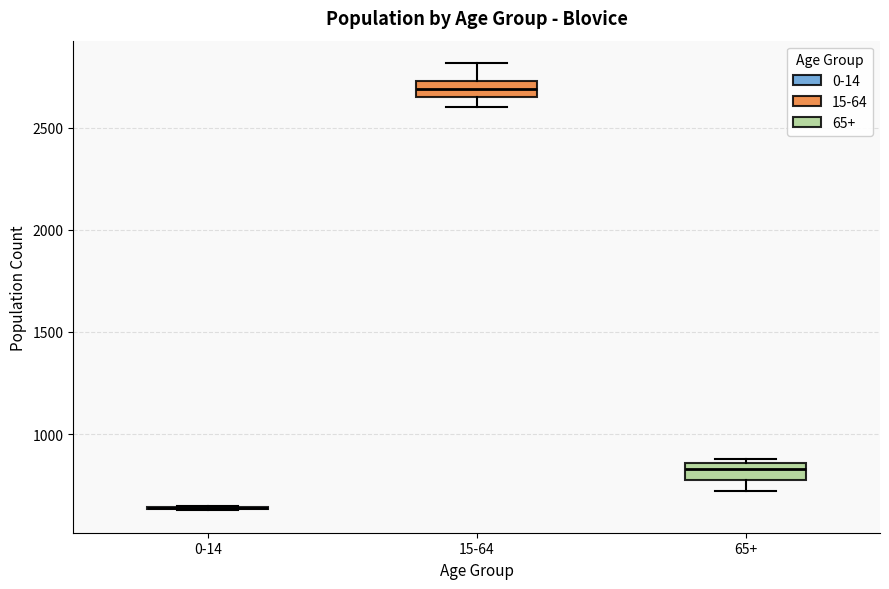

Reading left to right, read every box against the y-axis: the position of its median line, the range the box covers, and the ends of its whiskers. The values are not printed on the chart, so give them approximately, as read against the axis.

0-14: box collapsed to a line at 650, whiskers 650 to 650
15-64: median 2700, box 2650 to 2750, whiskers 2600 to 2800
65+: median 850 (inside the box), box 800 to 850, whiskers 700 to 900